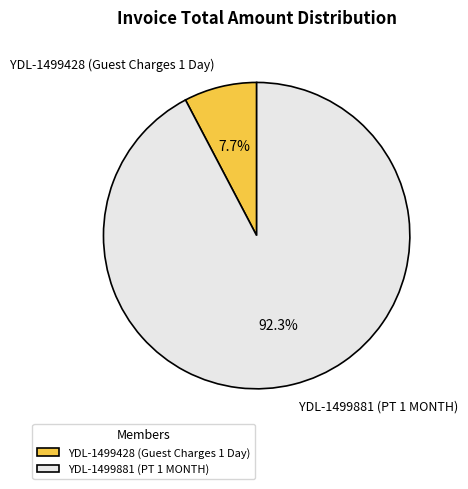

To the nearest percent, what is the average slice percentage?

50%